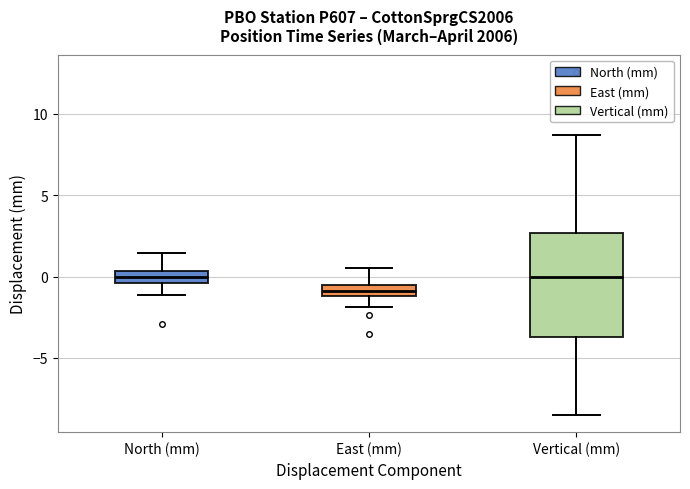

Which box's median line is the lowest?

East (mm)